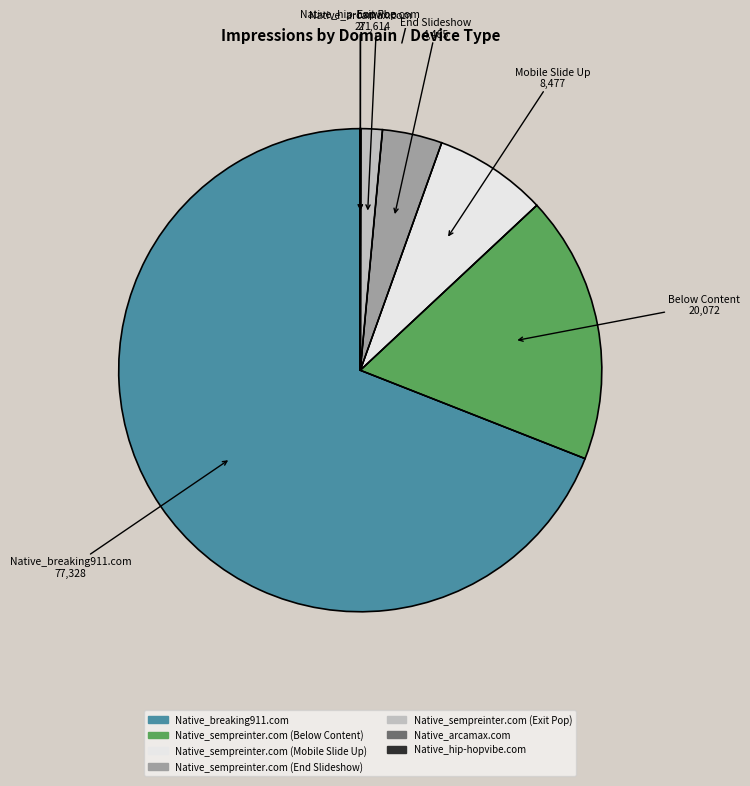

What is the largest slice in the pie chart?

Native_breaking911.com